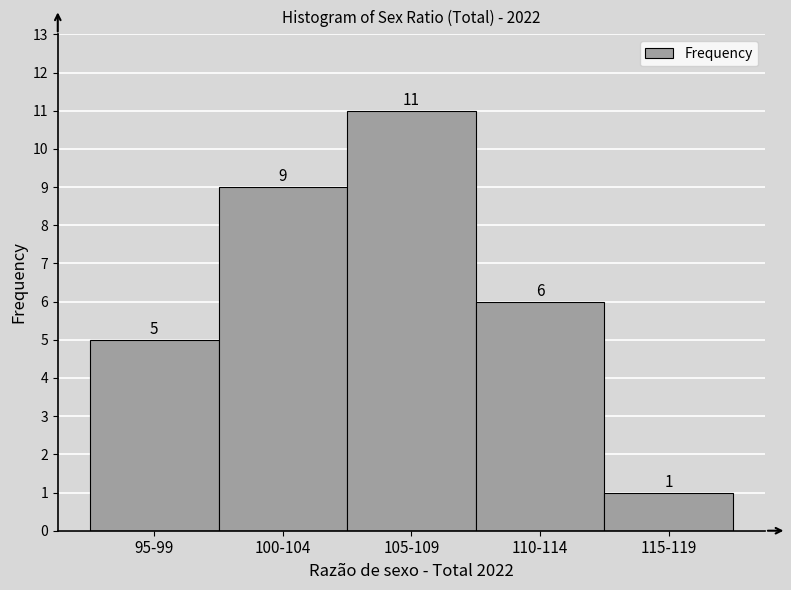

Reading left to right, extract all data points from this chart.

95-99=5	100-104=9	105-109=11	110-114=6	115-119=1